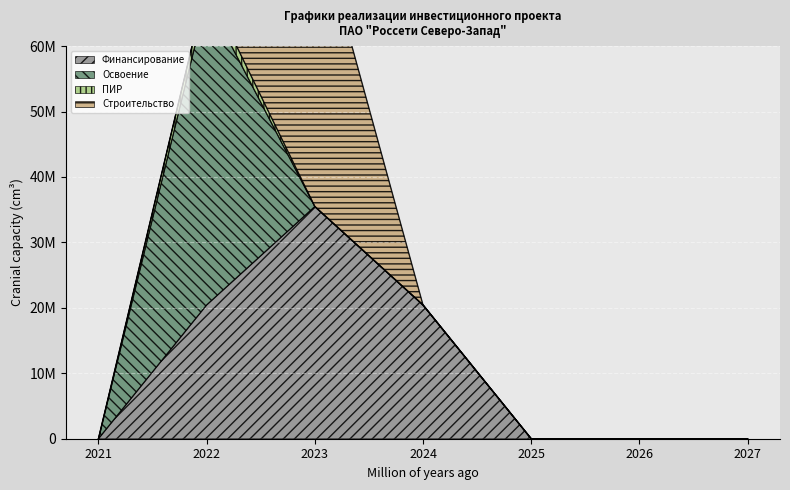

Reading left to right, list all the values displayed in this chart.

Финансирование: 2021=0	2022=20435789	2023=35481150	2024=20435789	2025=0	2026=0	2027=0
Освоение: 2021=0	2022=46887737	2023=0	2024=0	2025=0	2026=0	2027=0
ПИР: 2021=0	2022=2053219	2023=0	2024=0	2025=0	2026=0	2027=0
Строительство: 2021=0	2022=0	2023=45146007	2024=0	2025=0	2026=0	2027=0